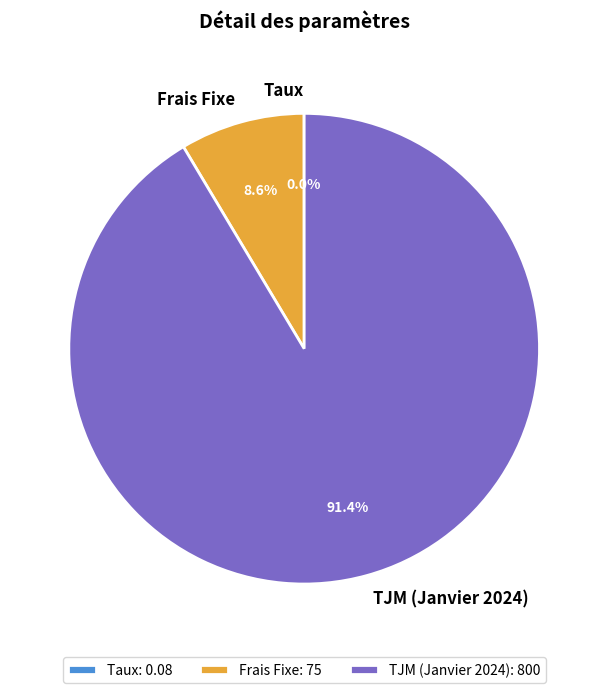

Which slice is the largest?

TJM (Janvier 2024)